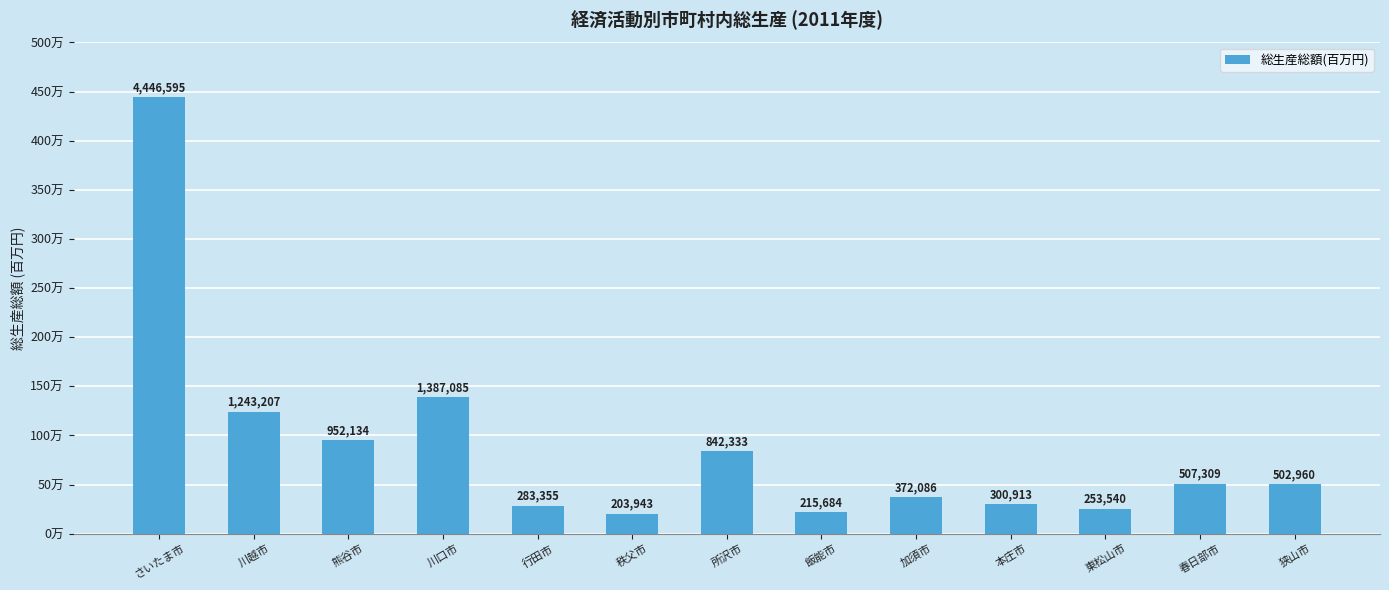

Are the bars horizontal?

No